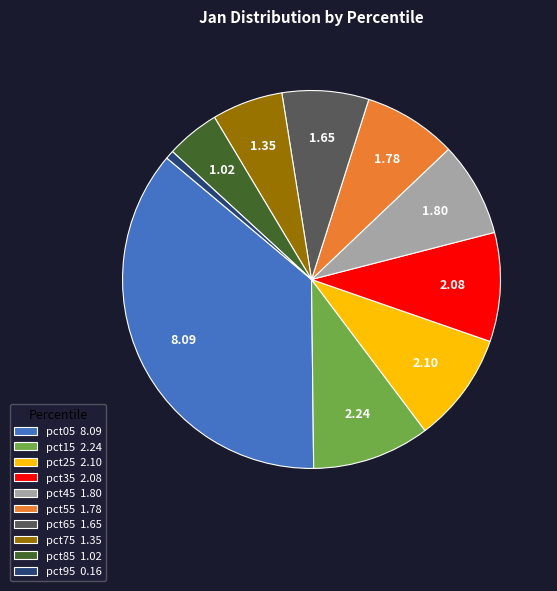

The pct35 slice represents 23% of the pie. True or false?

False